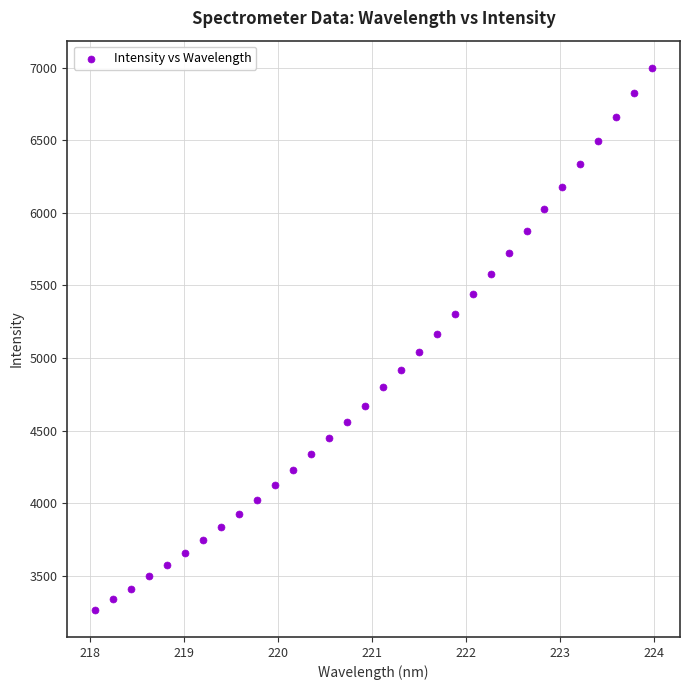

What is the range of Y values (max minus min)?

3731.1